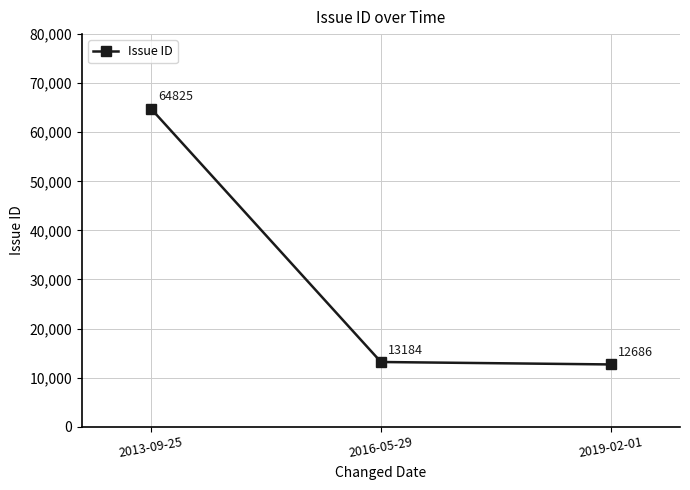

Where is the data nearest to the value 38755?

2016-05-29